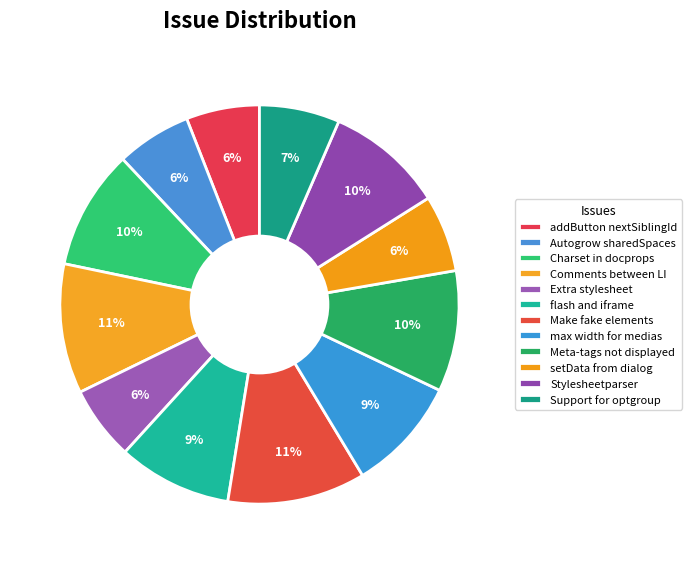

Count the number of slices in the pie.

12